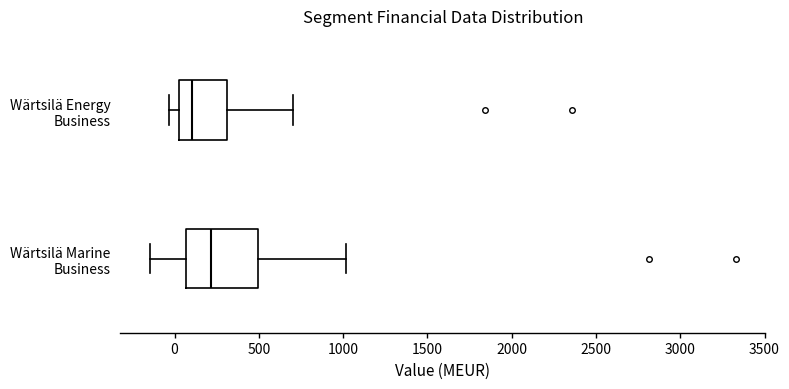

Where is the left edge of the box for Wärtsilä Marine Business on the x-axis? The values are not printed on the chart, so give them approximately, as read against the axis.

50